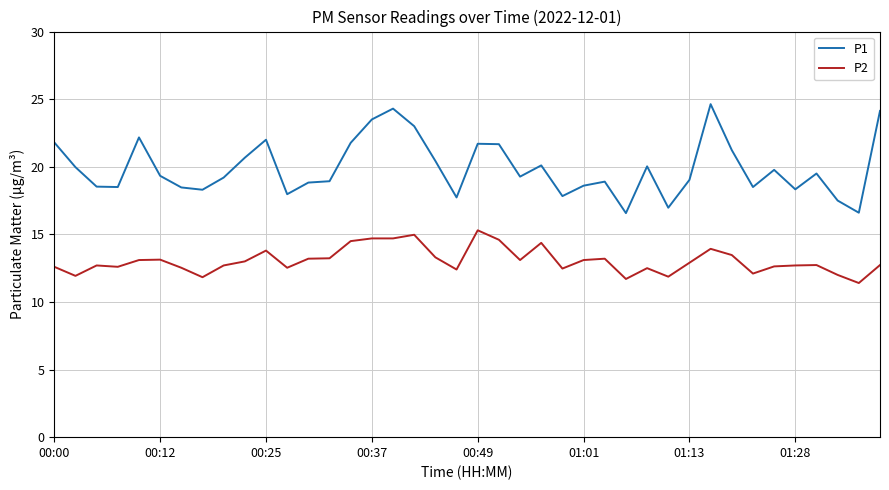

Rank the series by their average value, from highest to lowest.

P1, P2